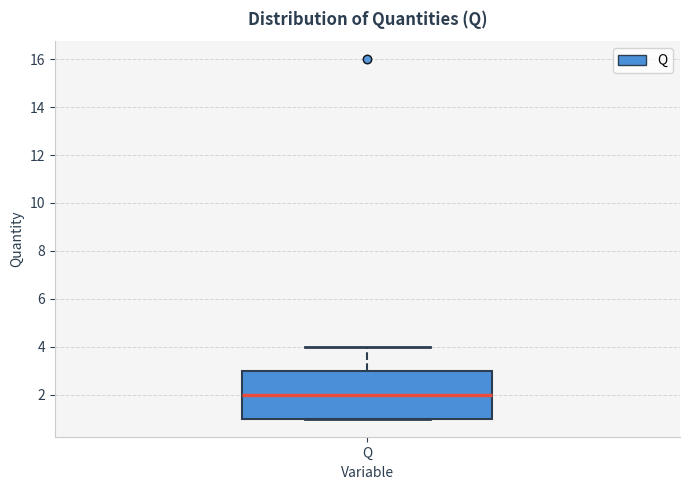

Transcribe this box plot: give where the median line is, the range the box spans, and where the two whiskers end, as read against the y-axis. The values are not printed on the chart, so give them approximately, as read against the axis.

median 2, box 1 to 3, whiskers 1 to 4